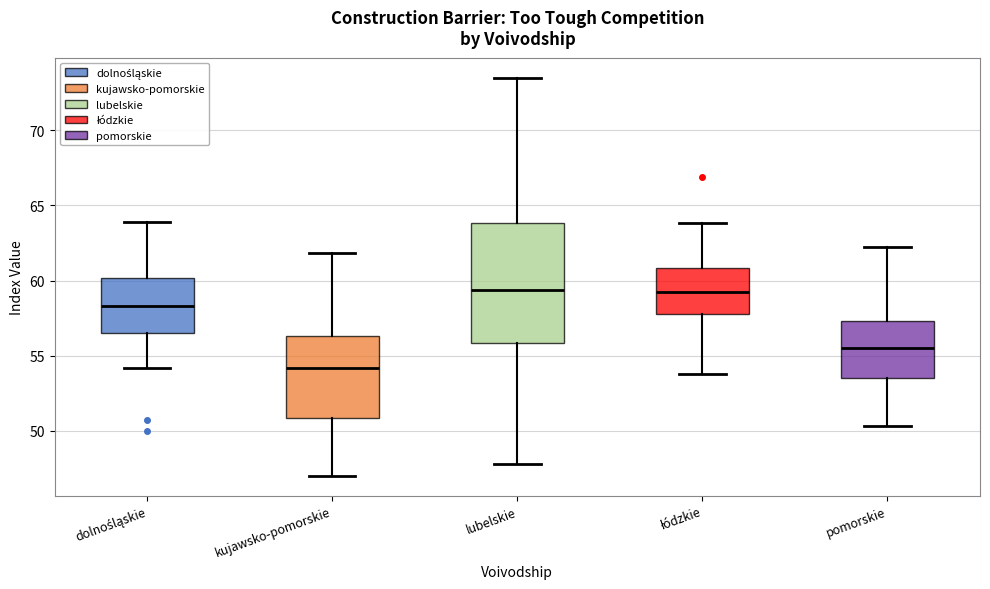

Where does the median line of the box for lubelskie sit on the y-axis? The values are not printed on the chart, so give them approximately, as read against the axis.

59.5